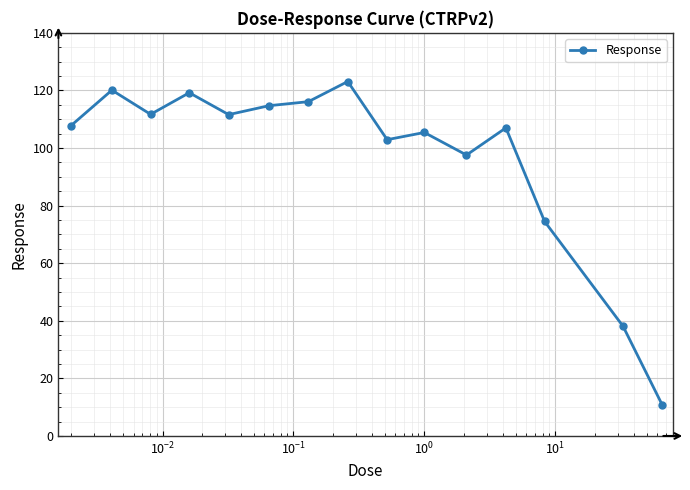

What is the value of the 15th point from the left?

10.6